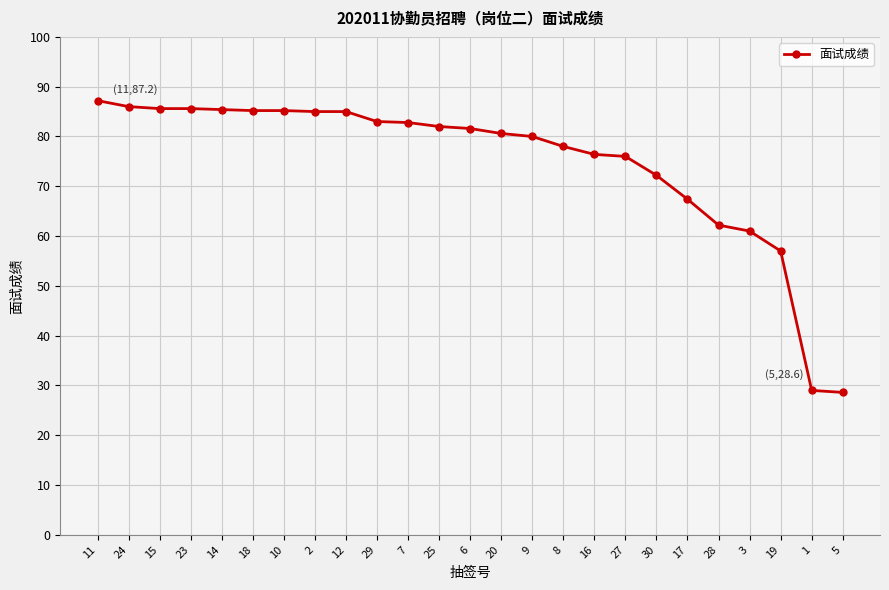

How many lines are shown in the chart?

1